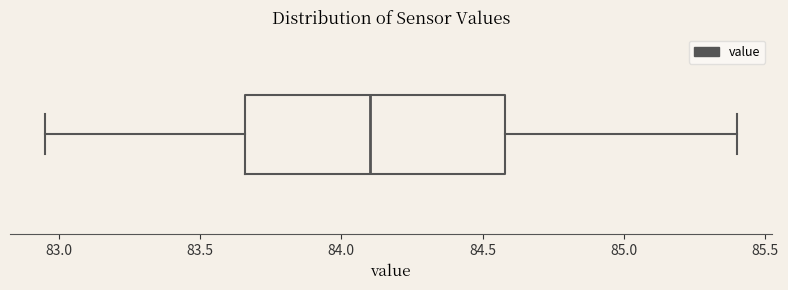

Where is the right edge of the box on the x-axis? The values are not printed on the chart, so give them approximately, as read against the axis.

84.60